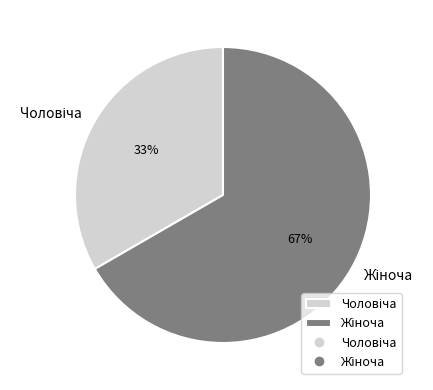

To the nearest percent, what is the average slice percentage?

50%